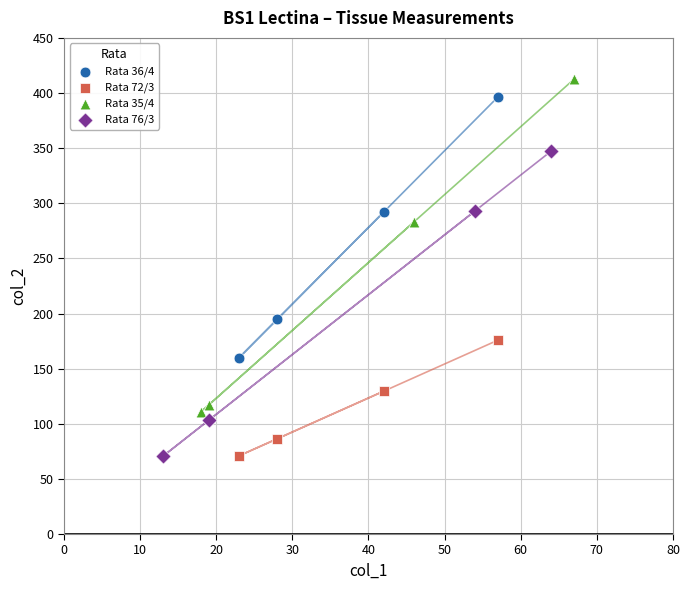

Which series has the widest spread of Y values?

Rata 35/4